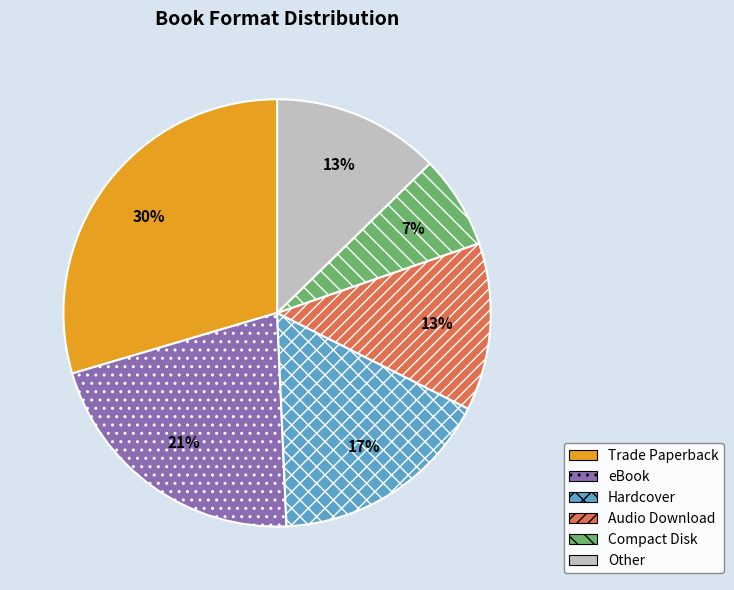

To the nearest percent, what is the combined percentage of Compact Disk and Trade Paperback?

37%